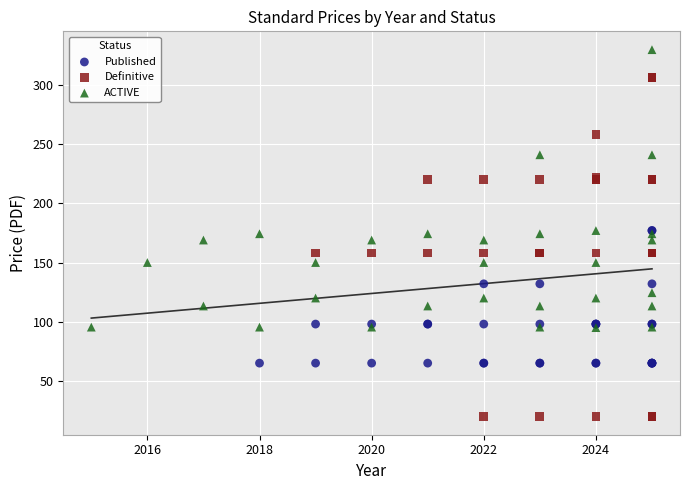

What are all the series names shown in the legend?

Published, Definitive, ACTIVE